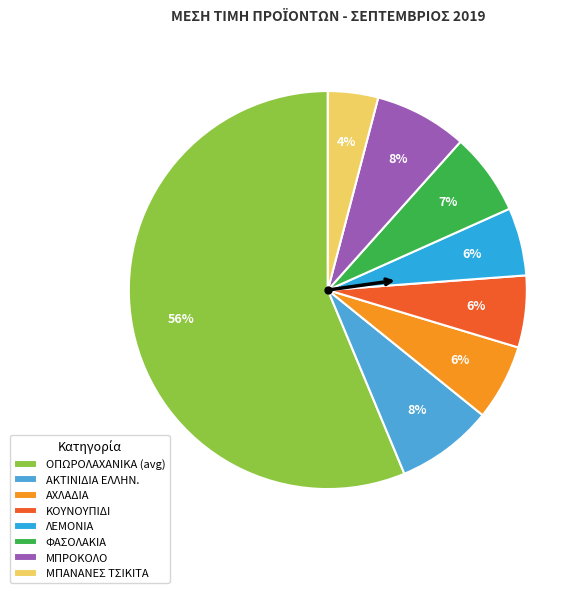

Is there a majority slice in this chart?

Yes